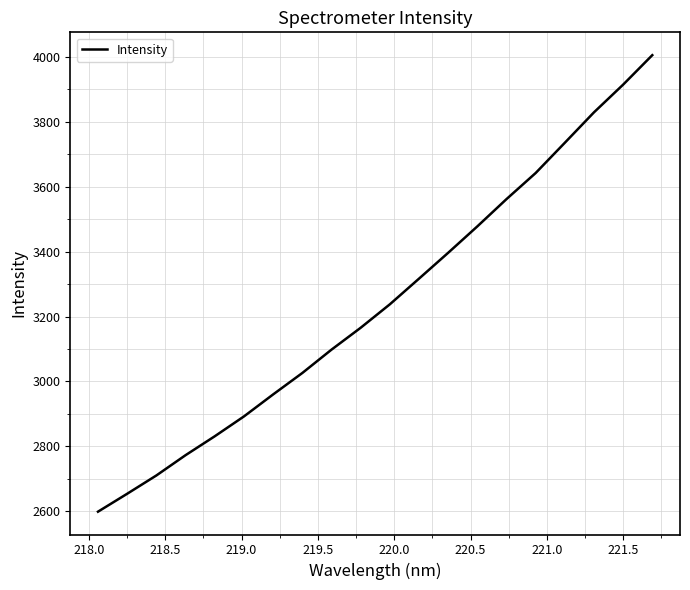

What is the greatest value displayed?

4005.3